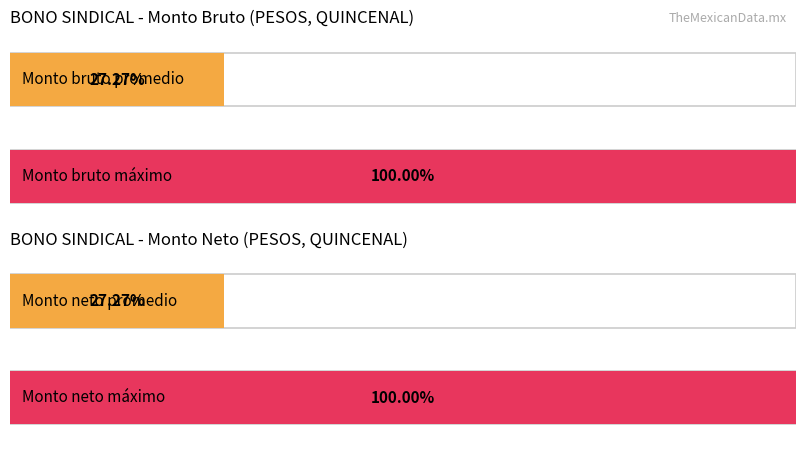

Is it true that Monto bruto de los estímulos equals 122.9 at 4?

False